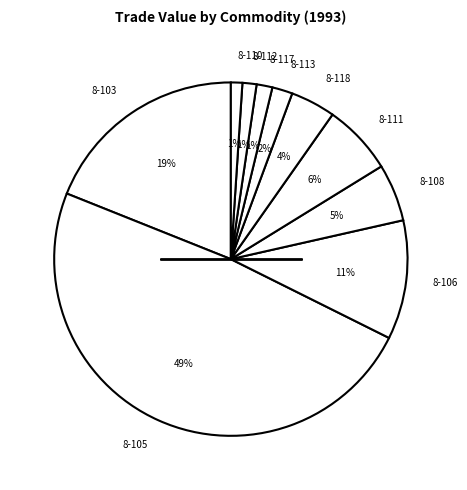

The 8-111 slice represents 1% of the pie. True or false?

False